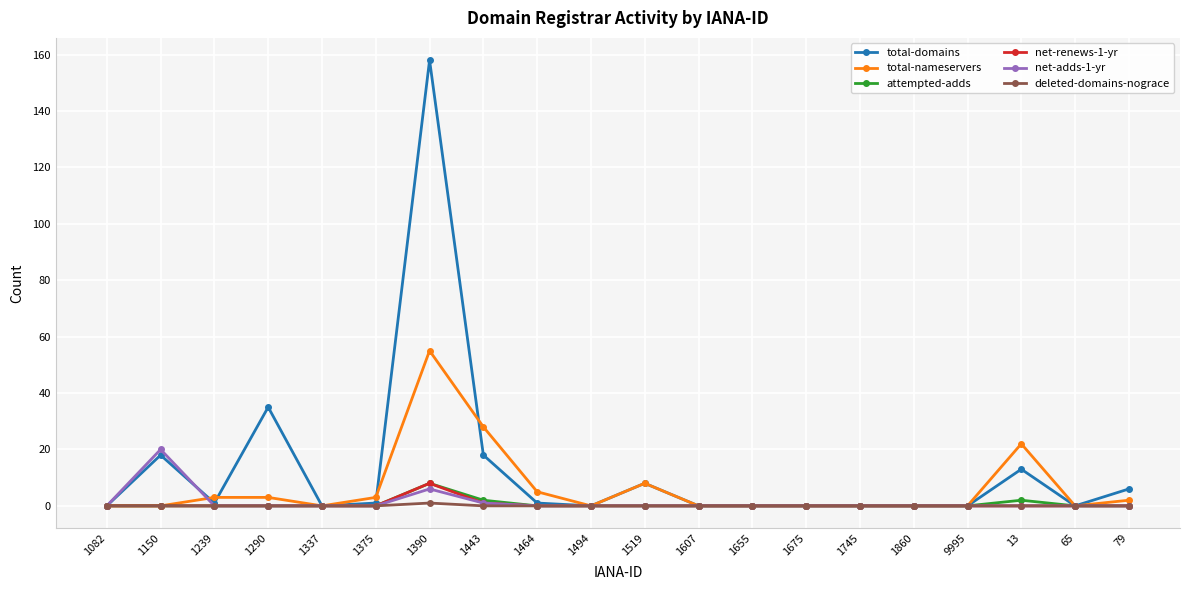

True or false: net-renews-1-yr has more than 0 interior local peaks.

True